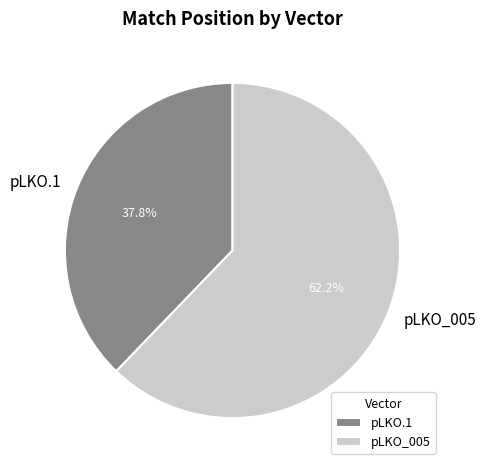

What is the smallest slice in the pie chart?

pLKO.1